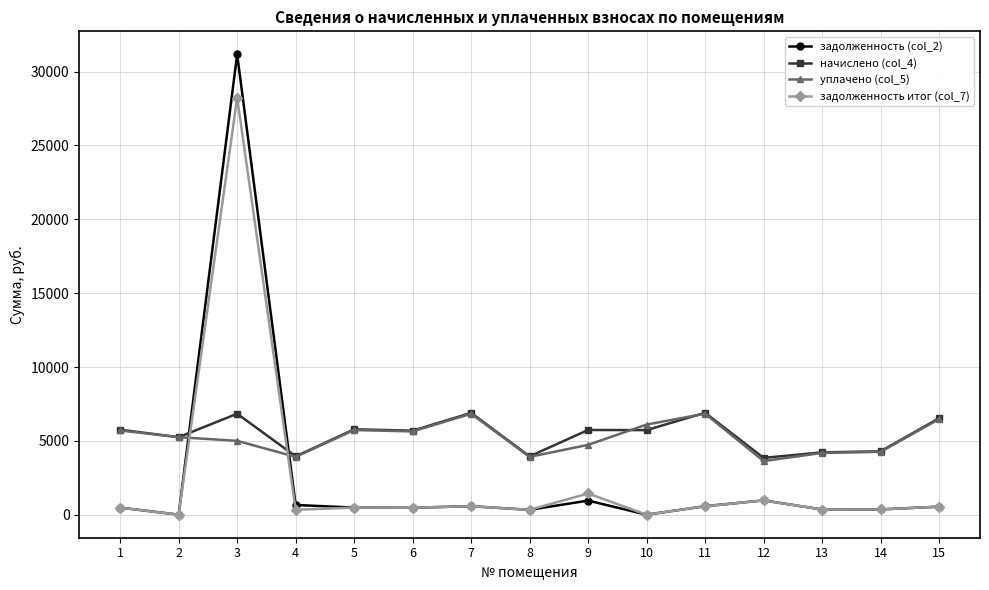

What is the value of the задолженность (col_2) point at the 13th from the left?

351.6